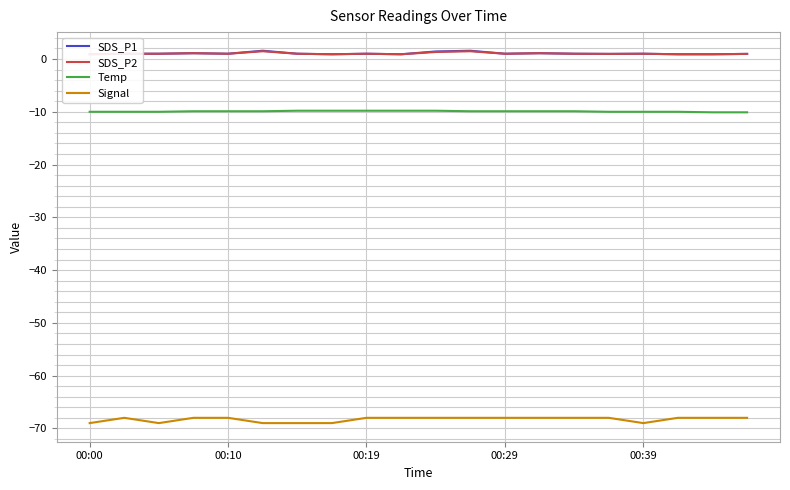

How many series are shown in this chart?

4